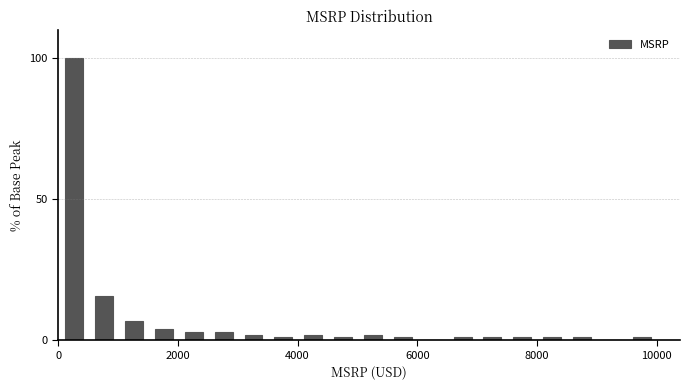

Around what value on the x-axis is the tallest bar? Give the approximate position of its centre, as read against the axis.

200